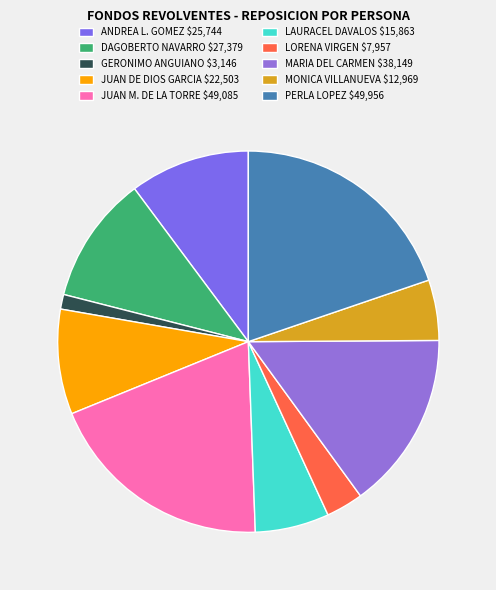

Which category has the biggest portion of the pie?

PERLA LORENA LOPEZ GUIZAR